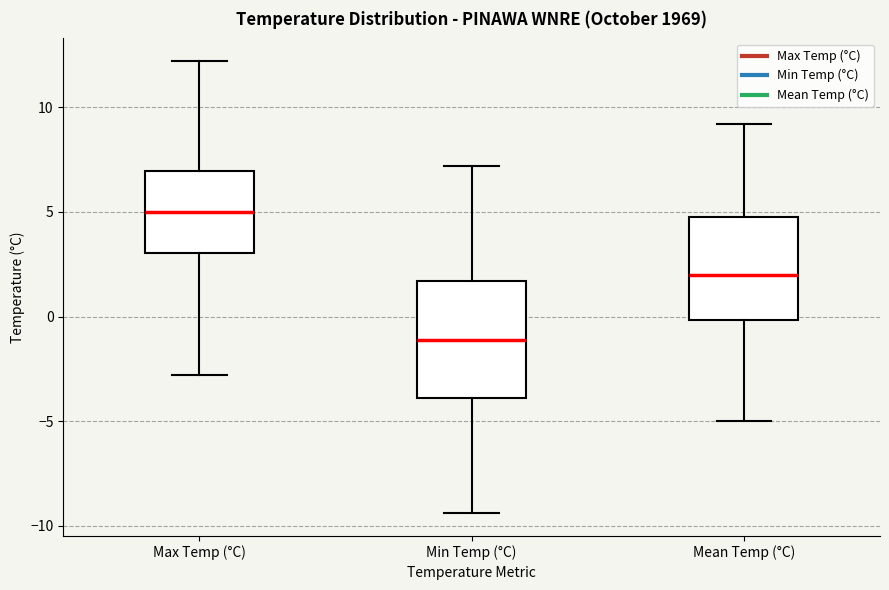

Reading left to right, read every box against the y-axis: the position of its median line, the range the box covers, and the ends of its whiskers. The values are not printed on the chart, so give them approximately, as read against the axis.

Max Temp (°C): median 5.0, box 3.0 to 7.0, whiskers -3.0 to 12.0
Min Temp (°C): median -1.0, box -4.0 to 1.5, whiskers -9.5 to 7.0
Mean Temp (°C): median 2.0, box 0.0 to 5.0, whiskers -5.0 to 9.0